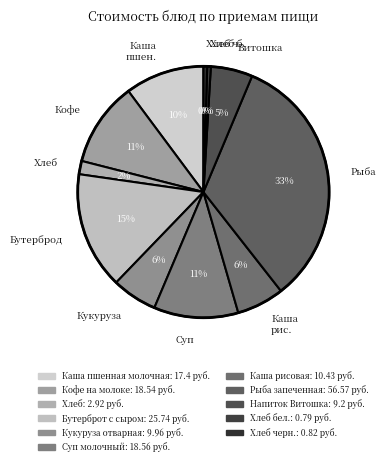

Rank the categories by value from highest to lowest.

Рыба запеченная, Бутерброт с сыром, Суп молочный, Кофе на молоке, Каша пшенная молочная, Каша рисовая, Кукуруза отварная, Напиток Витошка, Хлеб, Хлеб черн., Хлеб бел.